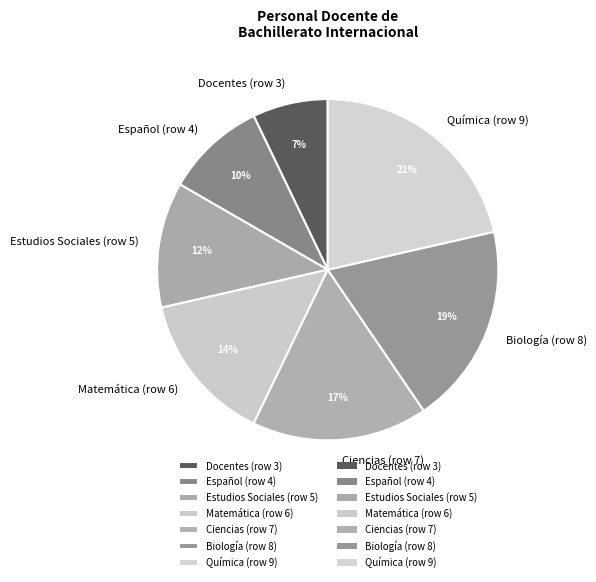

Is the sum of Matemática (row 6) and Docentes (row 3) greater than half?

No